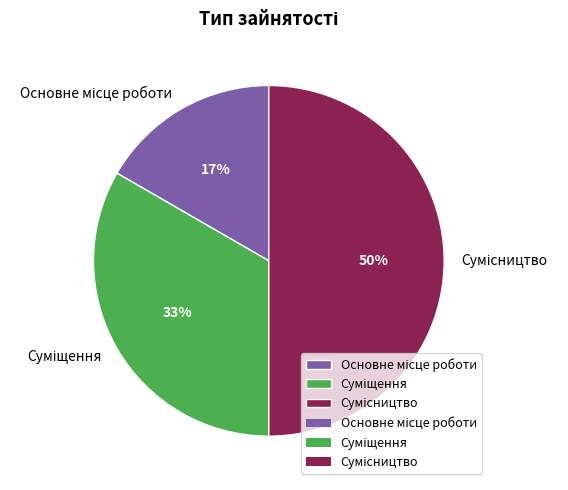

How many segments does this pie chart have?

3